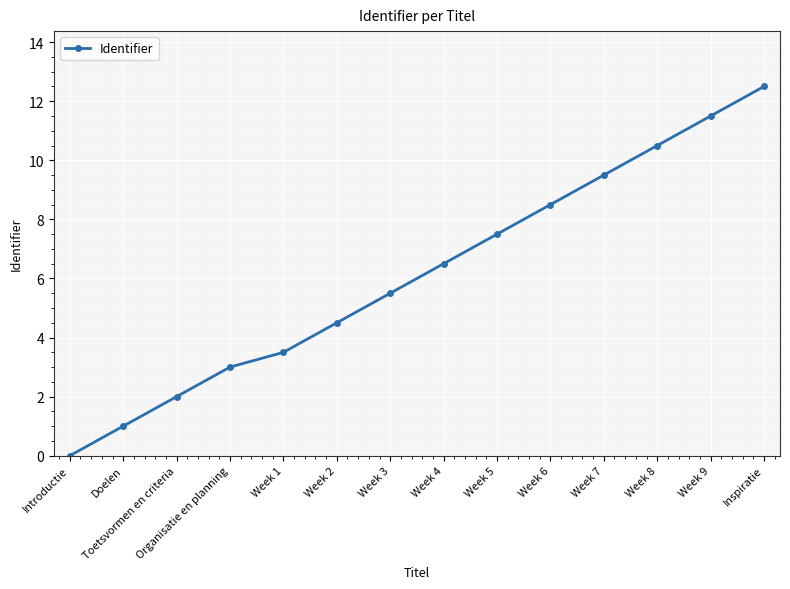

Is it true that the value at Week 3 is 5.5?

True